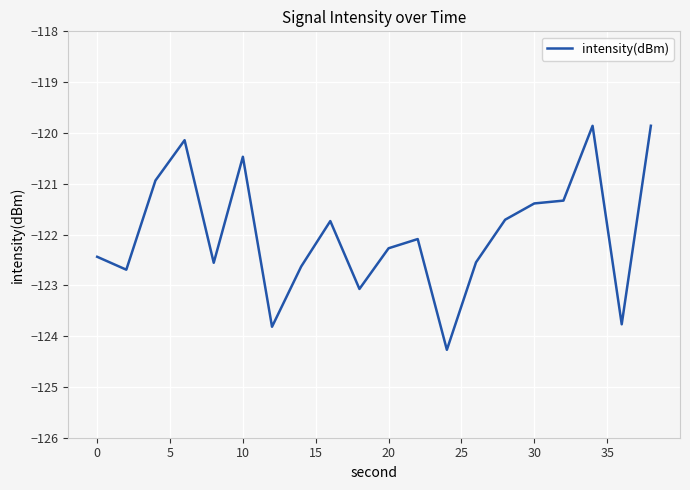

What is the smallest value displayed?

-124.3